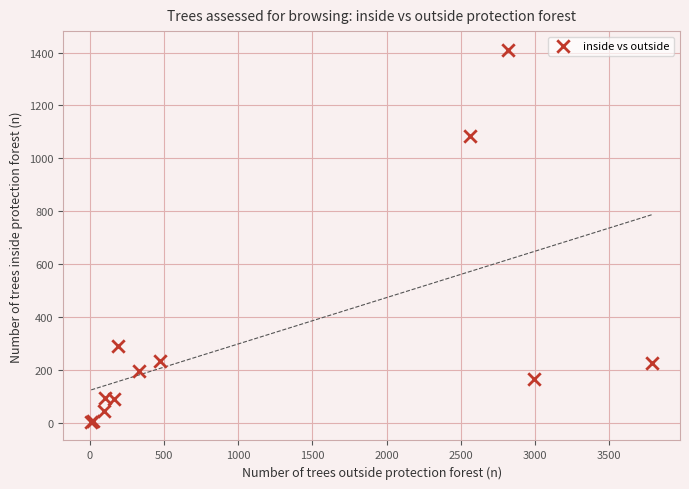

What Y value in the scatter plot is closest to 707?

1084